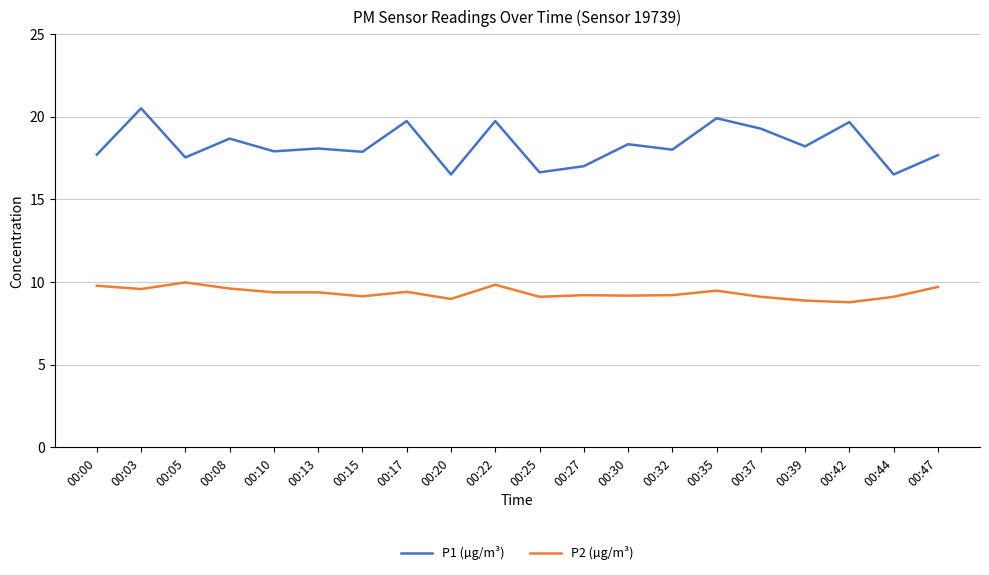

True or false: P2 (µg/m³) and P1 (µg/m³) cross at least once.

False